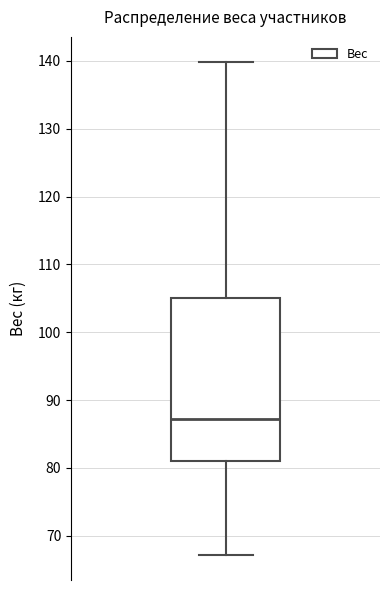

Where is the lower edge of the box on the y-axis? The values are not printed on the chart, so give them approximately, as read against the axis.

81